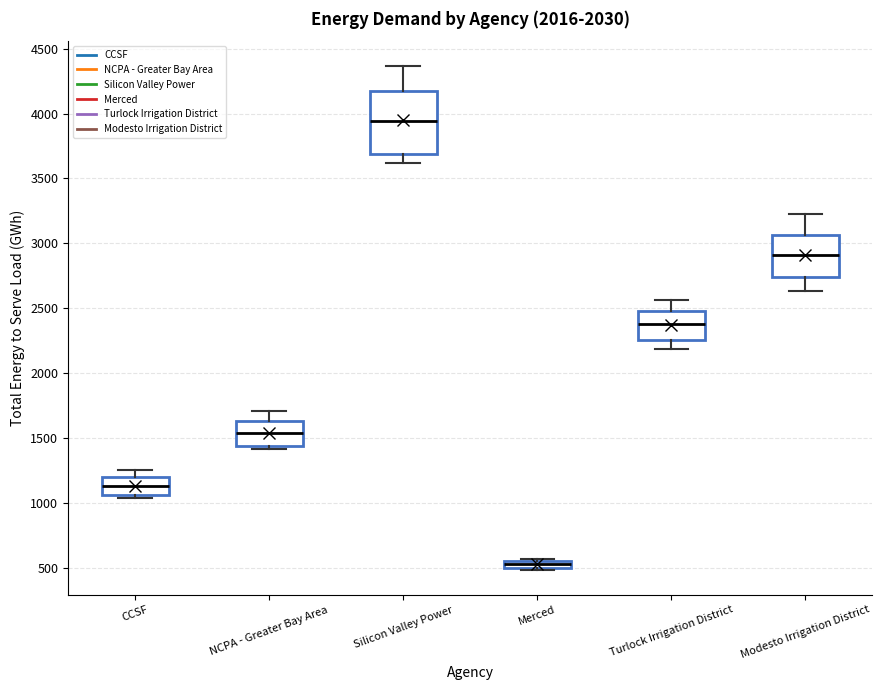

Which box is the tallest, from its lower edge to its upper edge?

Silicon Valley Power